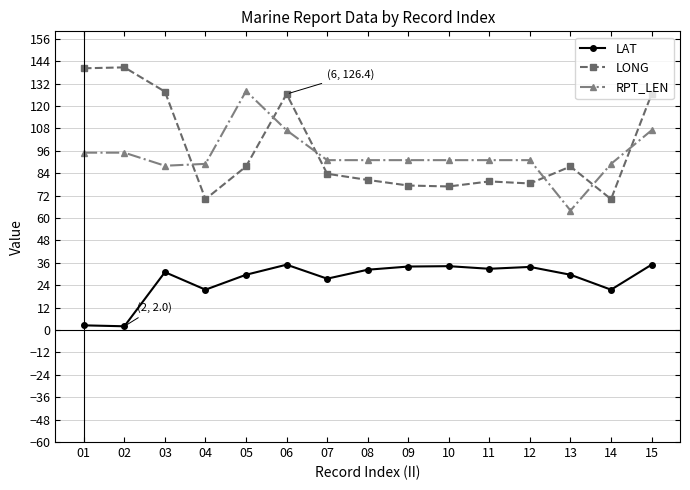

At which category does LONG reach its first local valley?

04